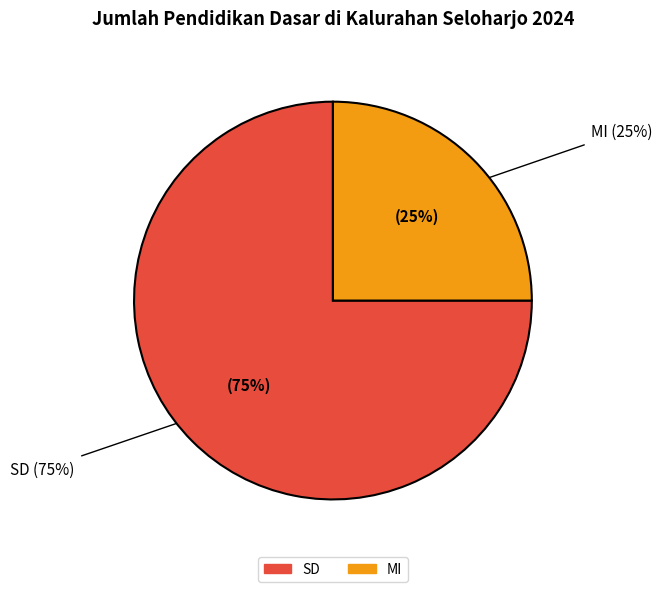

What is the total percentage of MI and SD?

100.0%